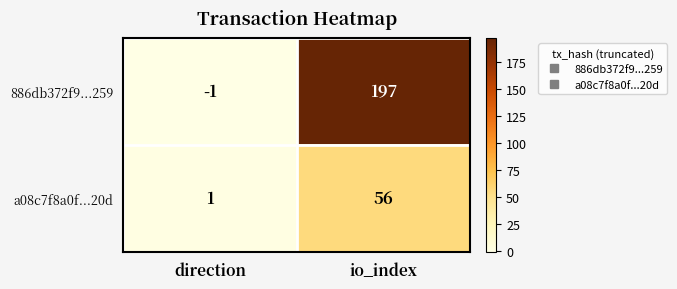

Which series has the largest total across all categories?

886db372f9...259